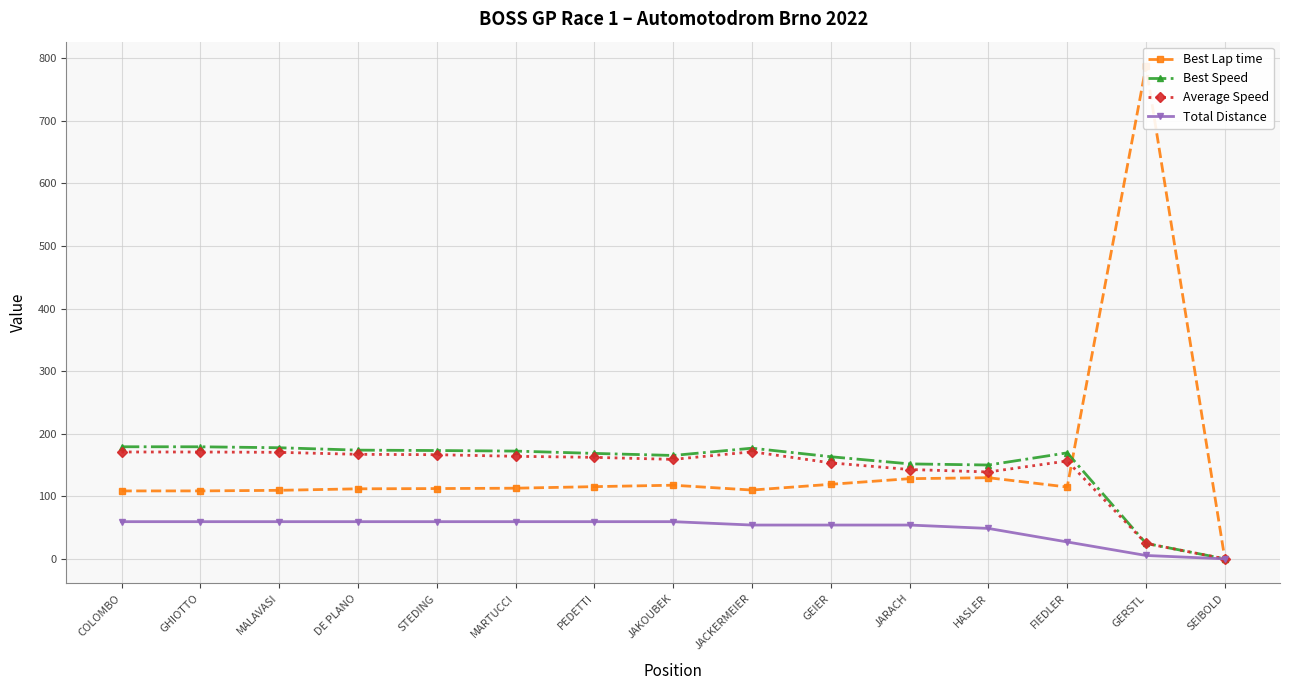

In Average Speed, how many points are lower than both neighbors (excluding endpoints)?

2